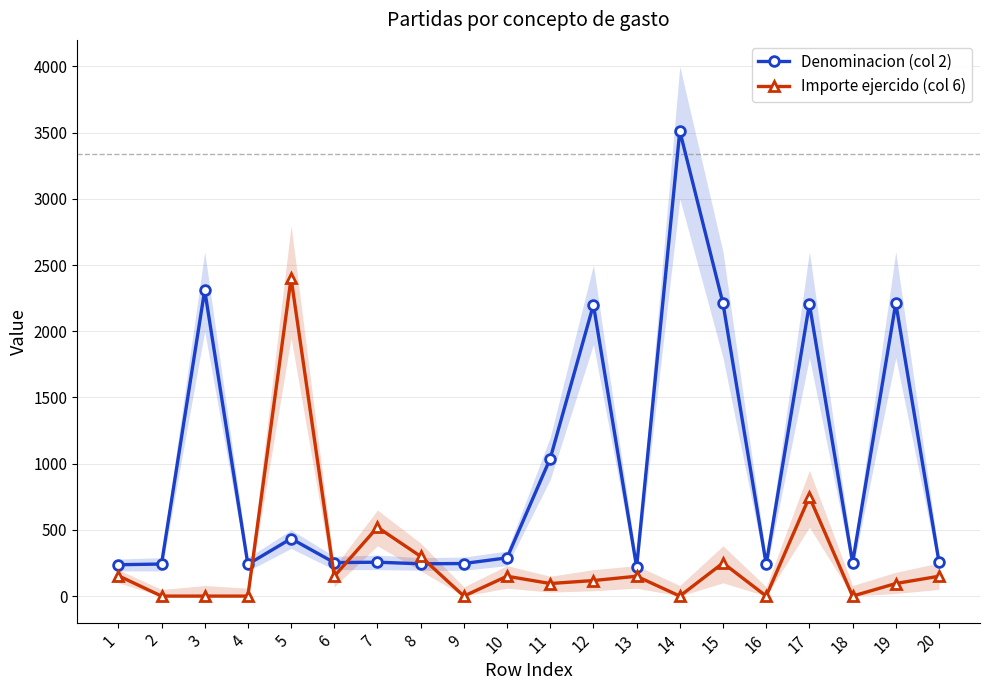

List the series in order of their peak value, highest first.

Denominacion (col 2), Importe ejercido (col 6)